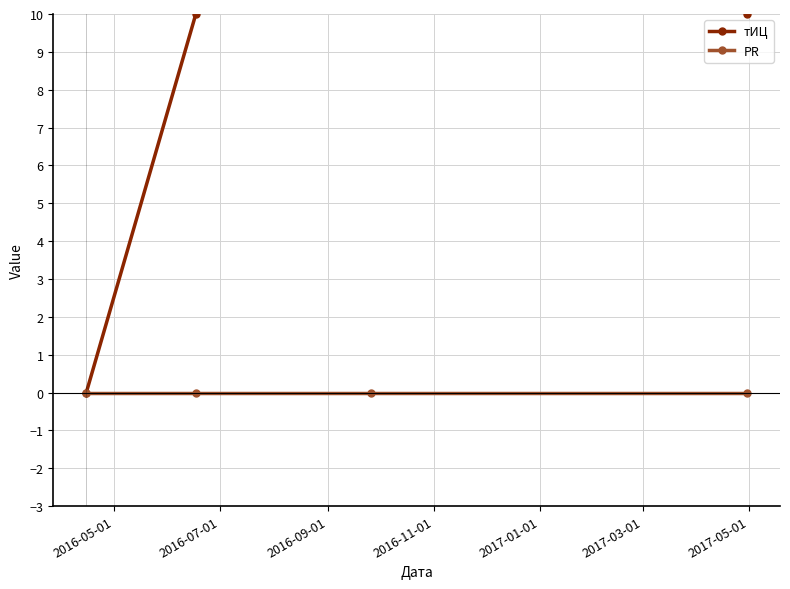

What position from the right is 2016-05-01?

4